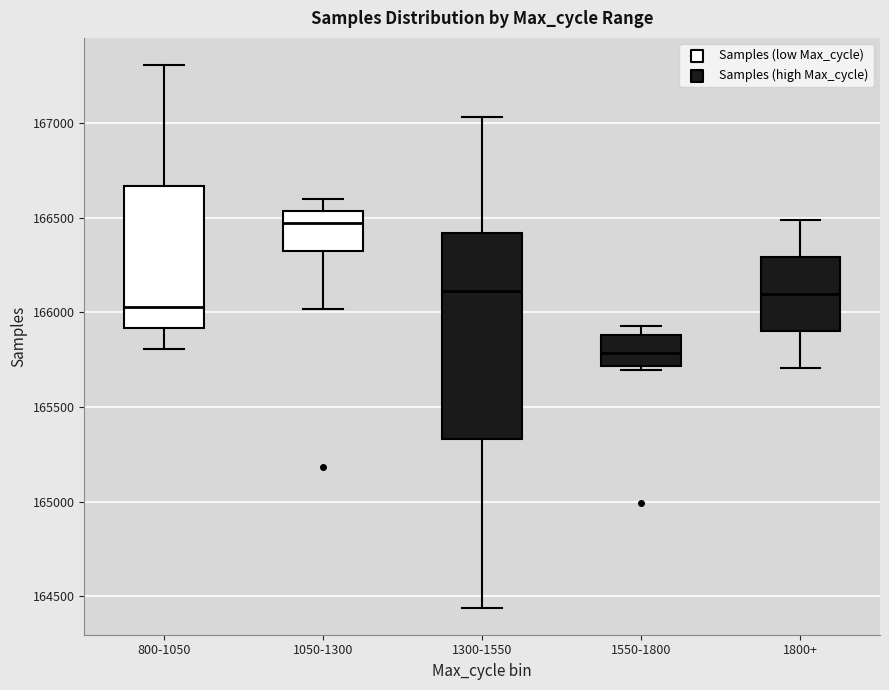

Which box has the highest median line?

1050-1300